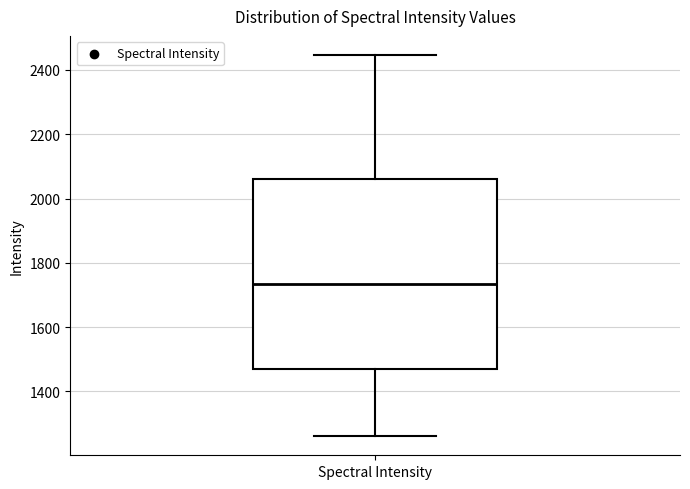

Transcribe this box plot: give where the median line is, the range the box spans, and where the two whiskers end, as read against the y-axis. The values are not printed on the chart, so give them approximately, as read against the axis.

median 1740, box 1460 to 2060, whiskers 1260 to 2440